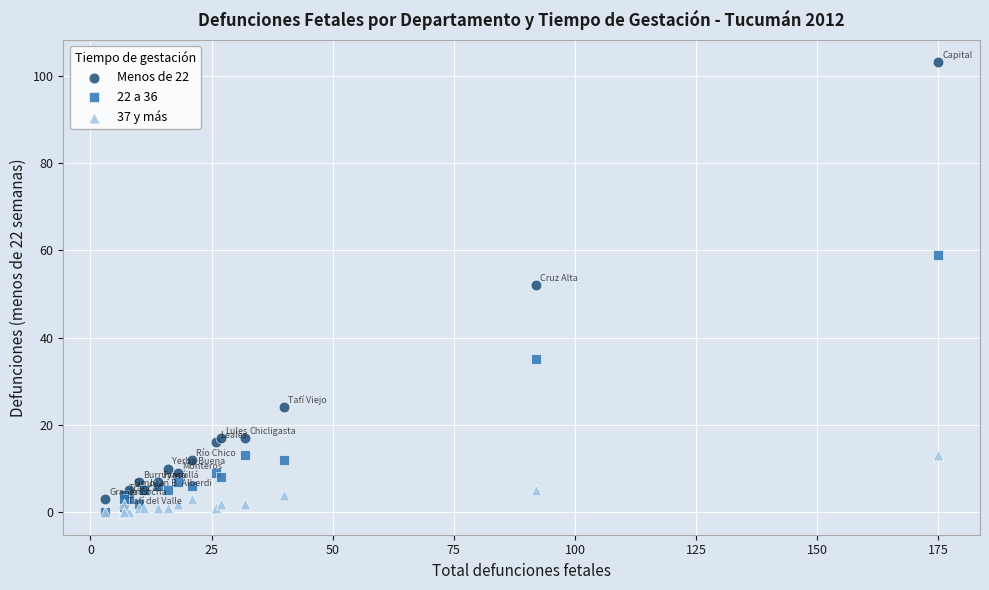

What are all the series names shown in the legend?

Menos de 22, 22 a 36, 37 y más